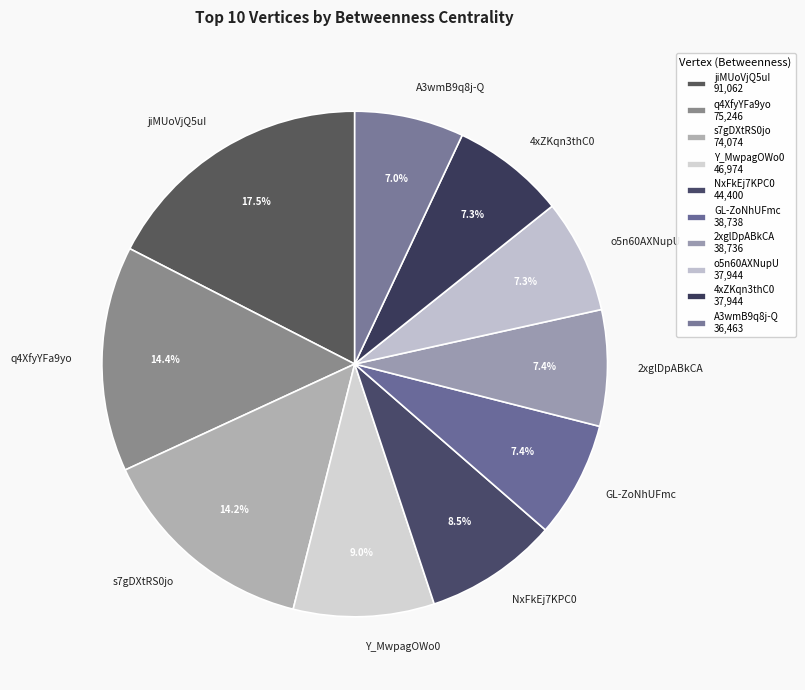

To the nearest percent, what percentage of the pie is A3wmB9q8j-Q?

7%